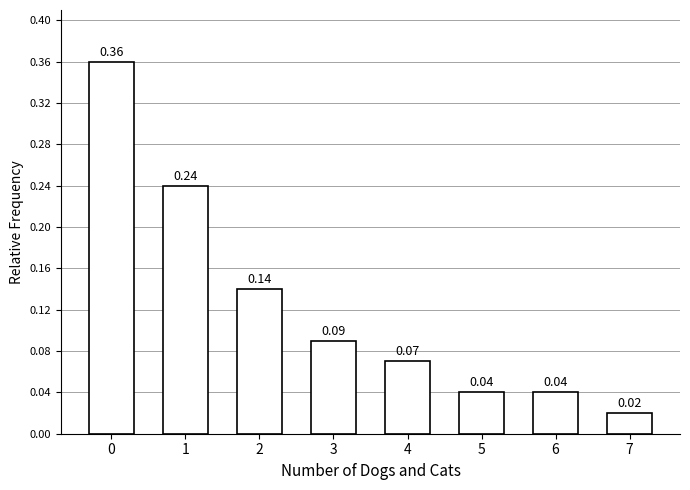

Between 6 and 3, which is larger?

3